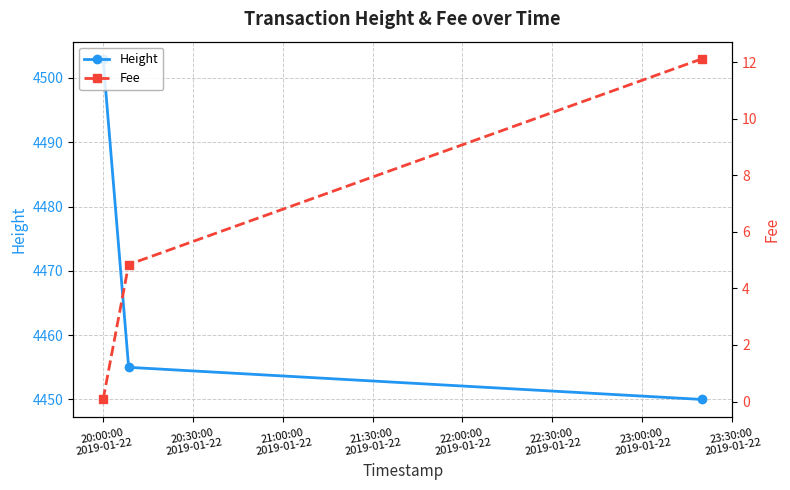

Does the chart display data point markers on the line(s)?

Yes